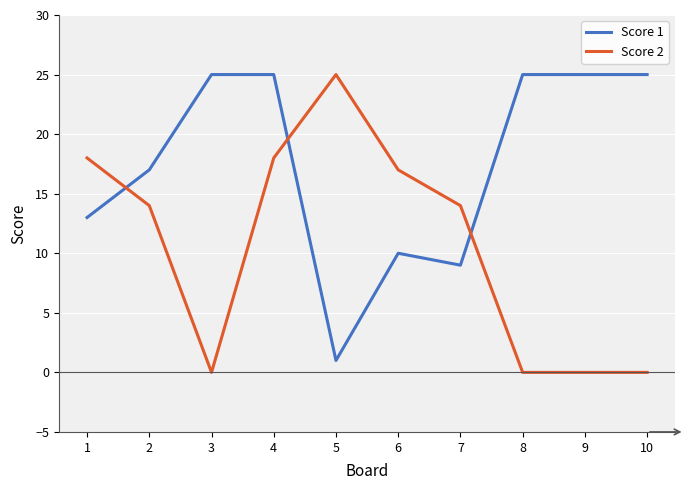

Is this an area chart (filled region under the line)?

No